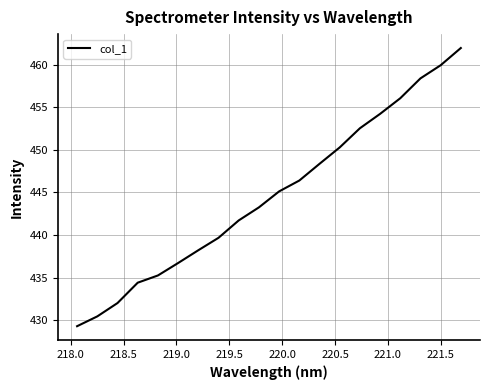

What is the difference between the maximum and minimum values?

32.7